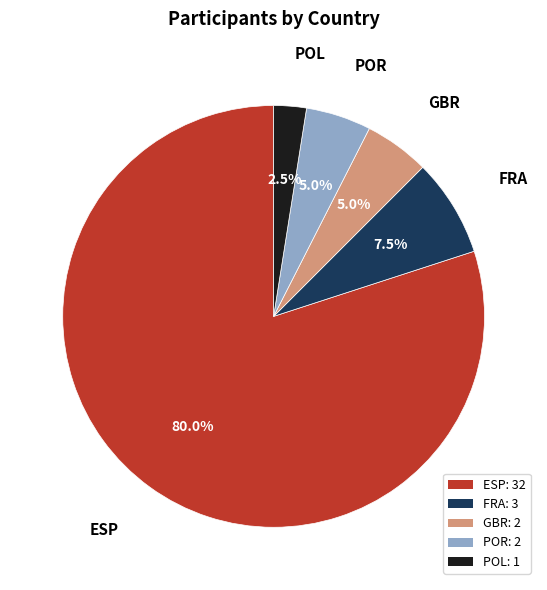

Which slice is the largest?

ESP